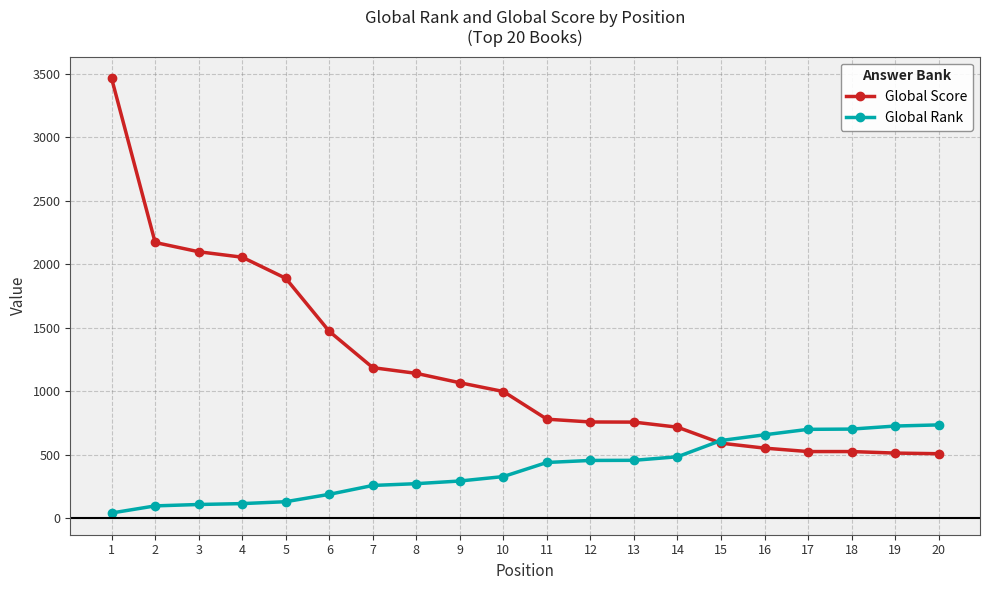

List the series in order of their overall mean, highest first.

Global Score, Global Rank